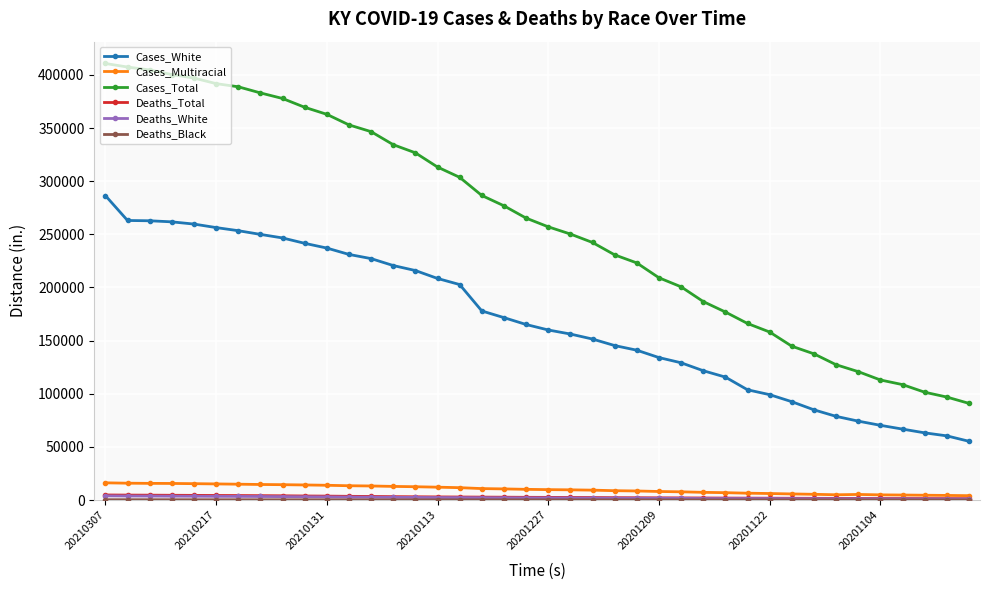

Which series has the largest total across all categories?

Cases_Total